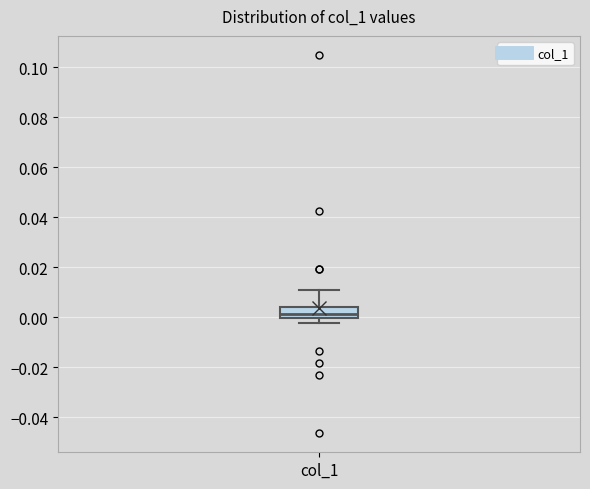

Read this box plot against the y-axis: the position of the median line, the range covered by the box, and the ends of both whiskers. The values are not printed on the chart, so give them approximately, as read against the axis.

median 0.002, box 0.000 to 0.004, whiskers -0.002 to 0.010